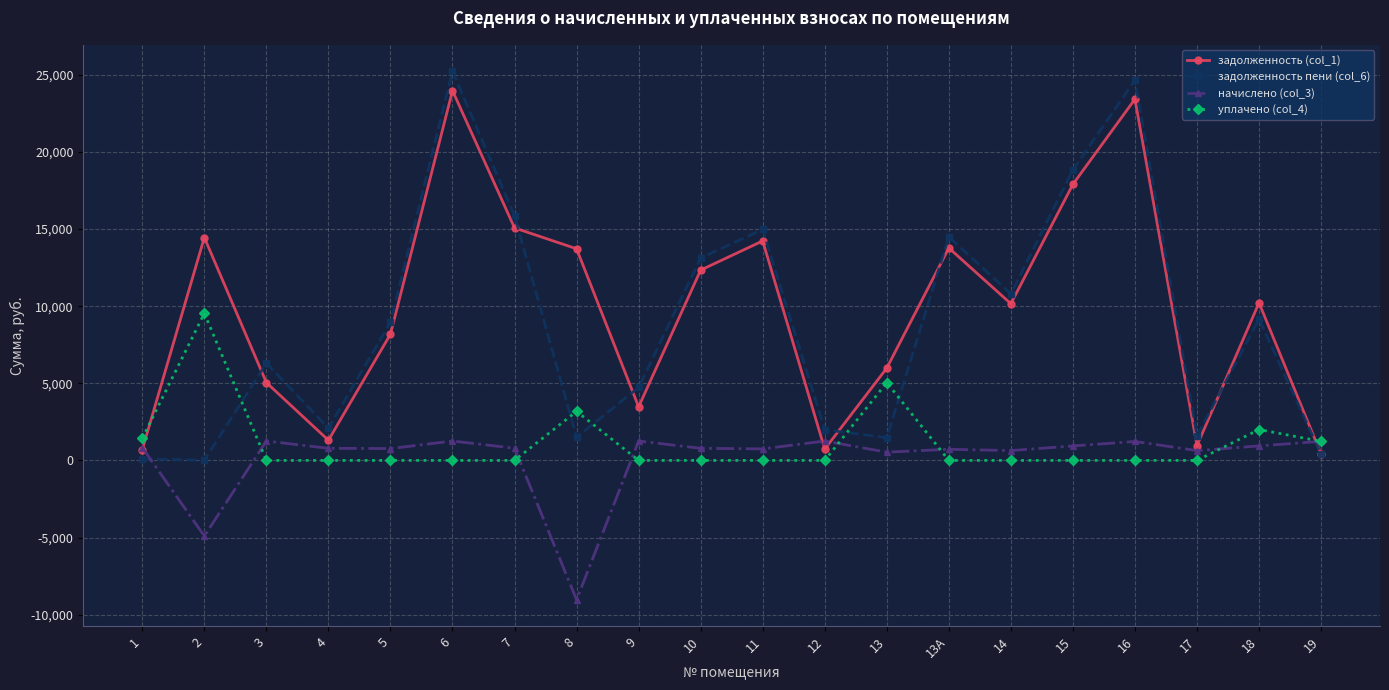

What is the minimum value shown in the chart?

-9038.2